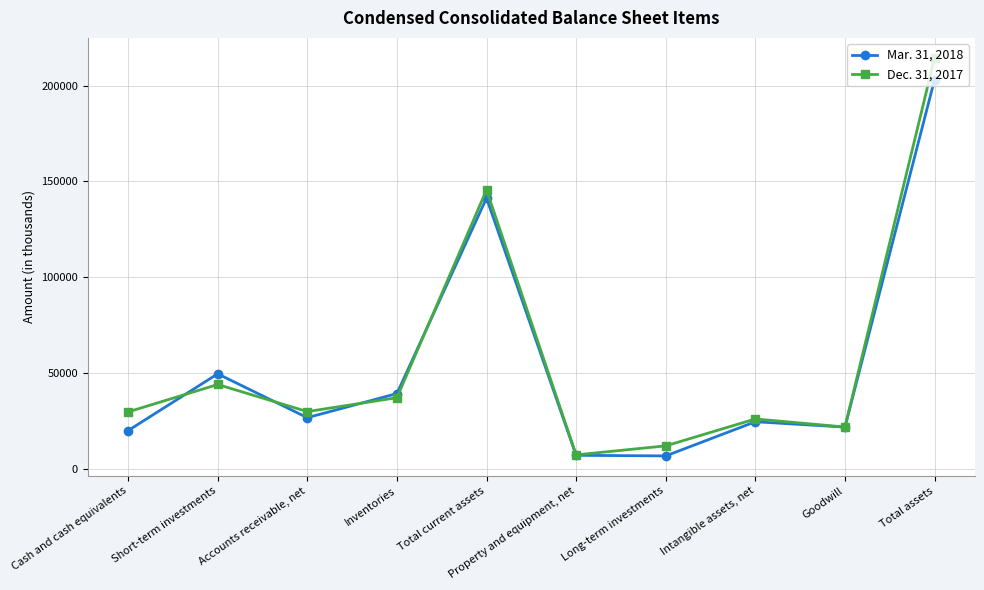

How many values in the Dec. 31, 2017 series are below 29925?

5